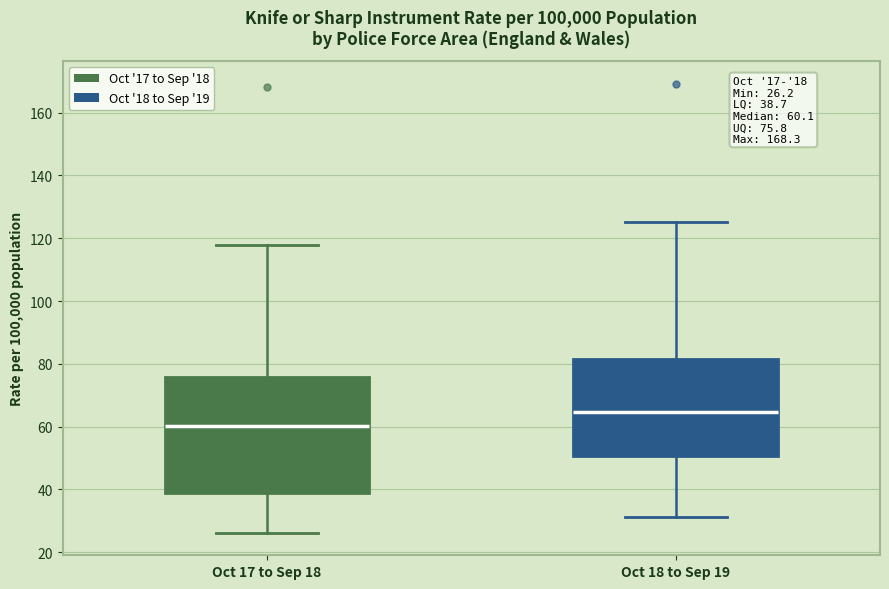

Comparing the boxes themselves (not the whiskers), which one is the tallest?

Oct 17 to Sep 18